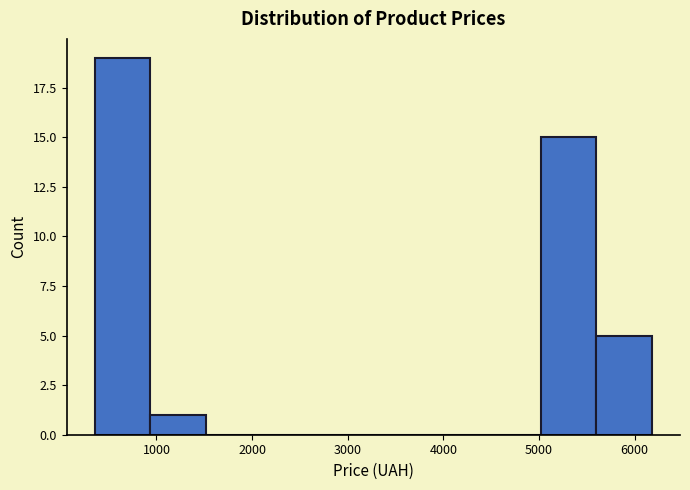

Reading left to right, transcribe this chart: for each bar, give the range it covers on the x-axis and its height. Neither the bar edges nor the heights are printed on the chart, so give them approximately, as read against the axes.

400 to 900: 19
900 to 1500: 1
1500 to 2100: 0
2100 to 2700: 0
2700 to 3300: 0
3300 to 3900: 0
3900 to 4400: 0
4400 to 5000: 0
5000 to 5600: 15
5600 to 6200: 5